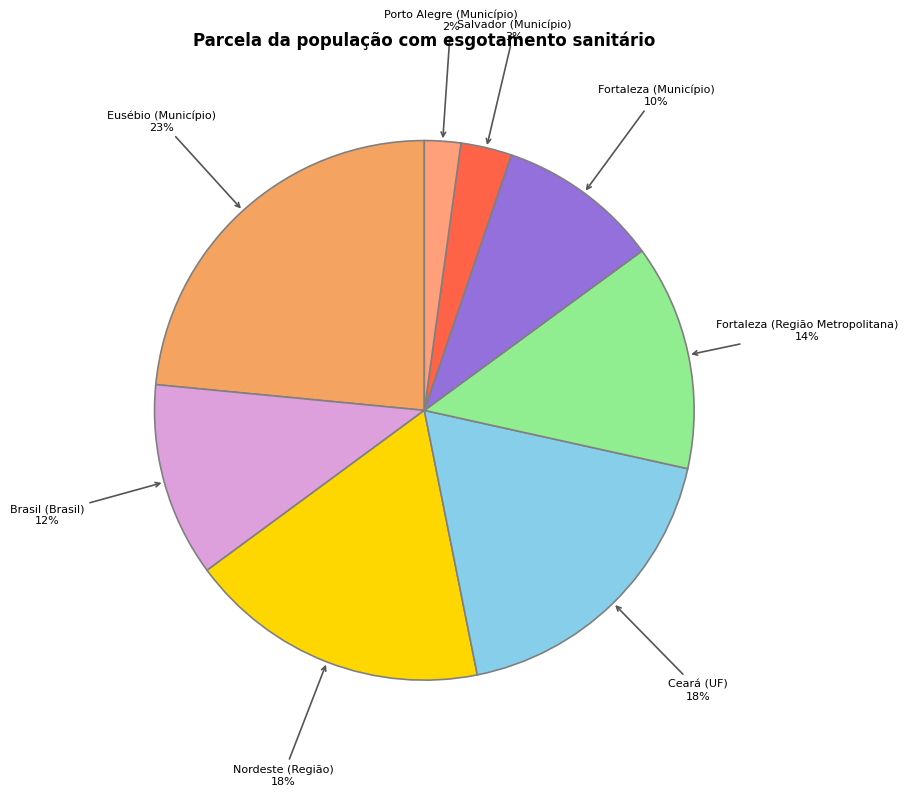

Which slice is the smallest?

Porto Alegre (Município)